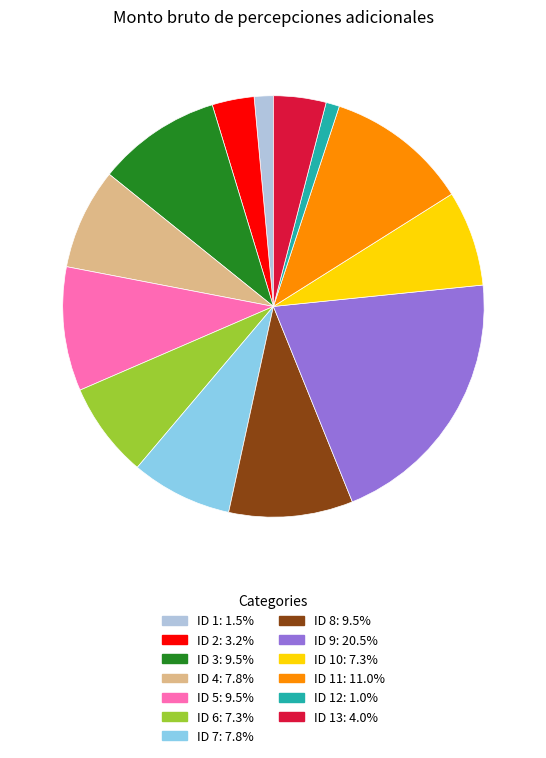

Is there a majority slice in this chart?

No